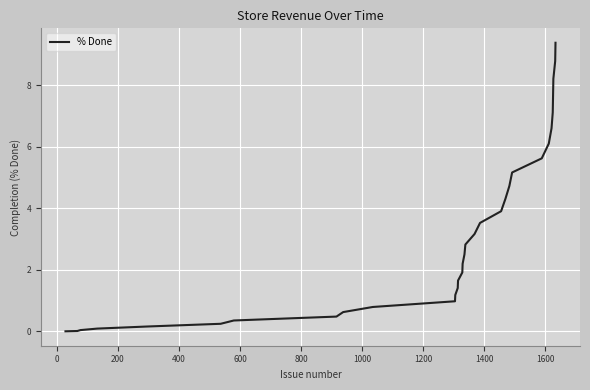

What is the maximum value shown in the chart?

9.4